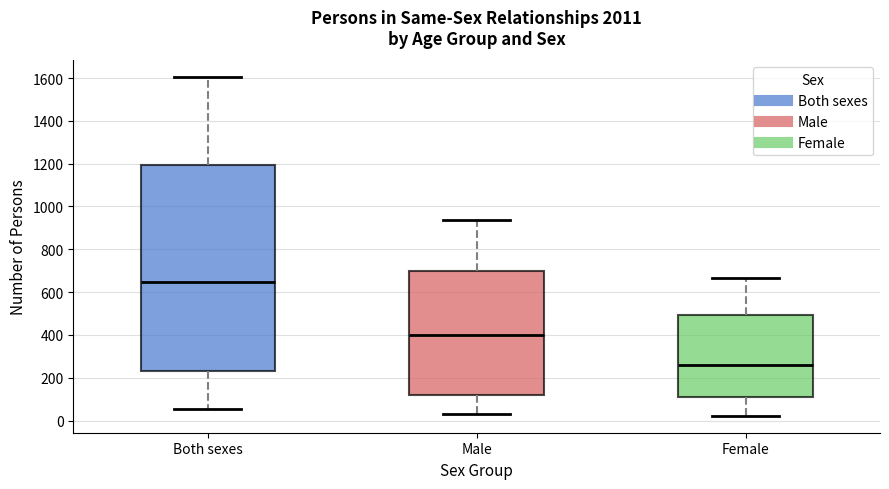

Reading left to right, transcribe this box plot: for each box, give where its median line is, the range the box spans, and where its two whiskers end, as read against the y-axis. The values are not printed on the chart, so give them approximately, as read against the axis.

Both sexes: median 640, box 220 to 1200, whiskers 60 to 1600
Male: median 400, box 120 to 700, whiskers 40 to 940
Female: median 260, box 120 to 500, whiskers 20 to 660